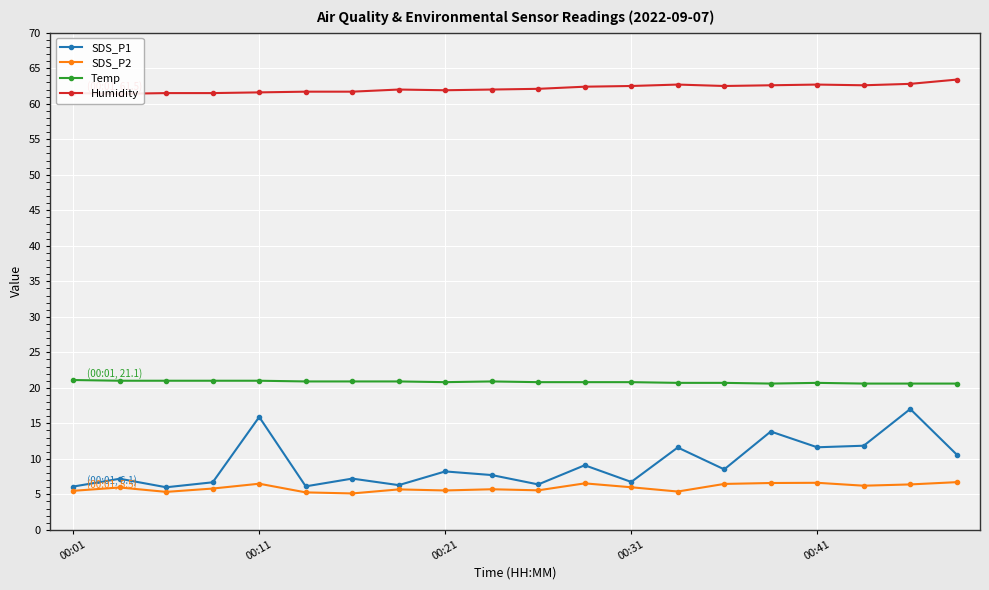

True or false: SDS_P2 has a value of 6.7 at 19.

True